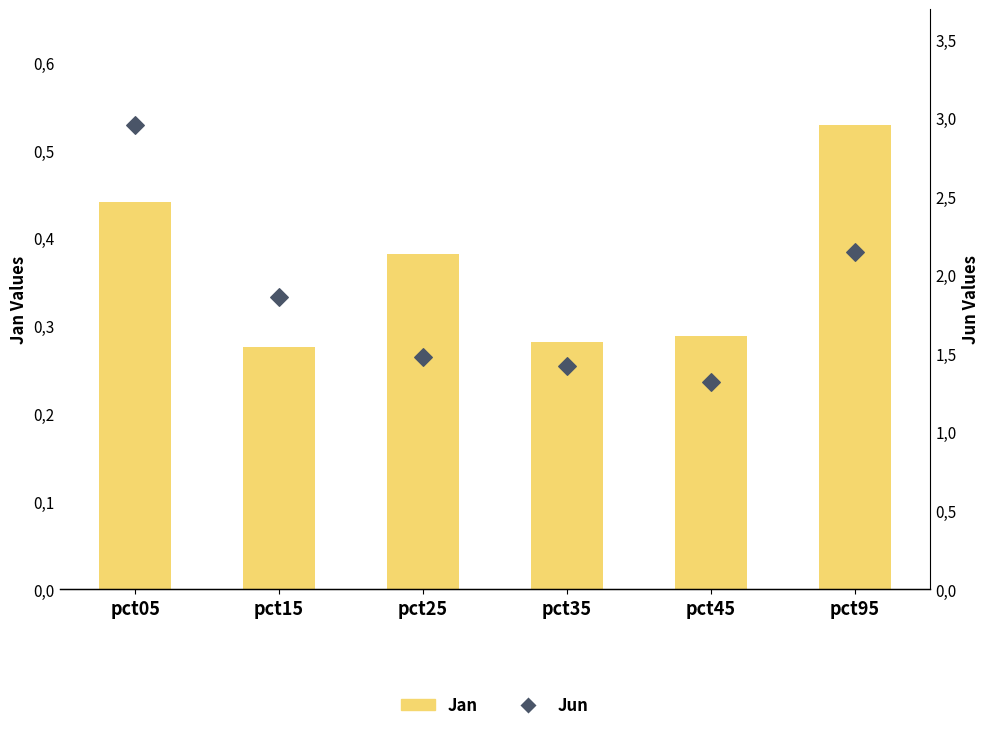

What are all the series names shown in the legend?

Jan, Jun